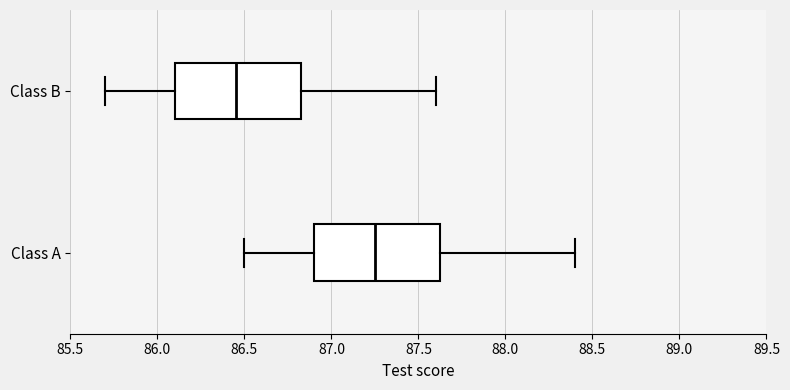

Reading bottom to top, read every box against the x-axis: the position of its median line, the range the box covers, and the ends of its whiskers. The values are not printed on the chart, so give them approximately, as read against the axis.

Class A: median 87.25, box 86.90 to 87.65, whiskers 86.50 to 88.40
Class B: median 86.45, box 86.10 to 86.85, whiskers 85.70 to 87.60